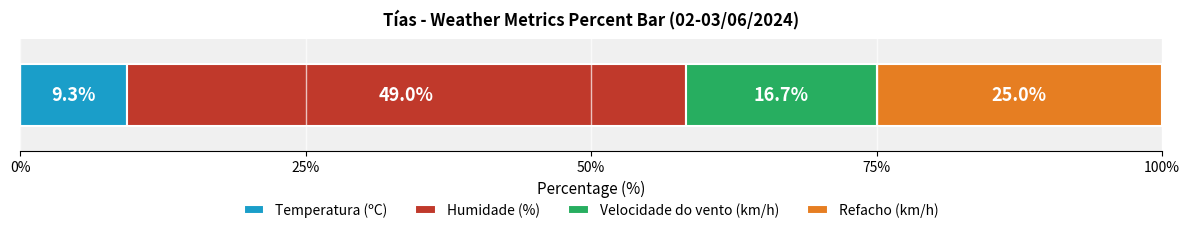

What is the lowest value of the Temperatura (ºC) series?

9.3